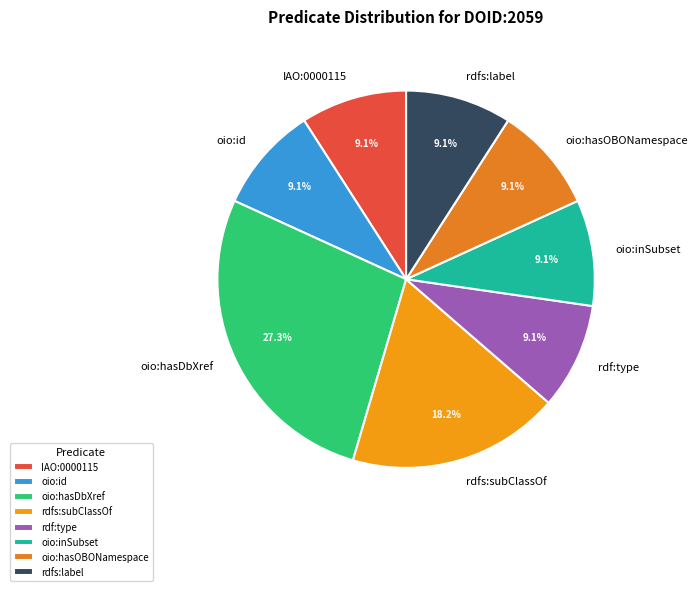

True or false: oio:hasOBONamespace accounts for 1% of the total.

False